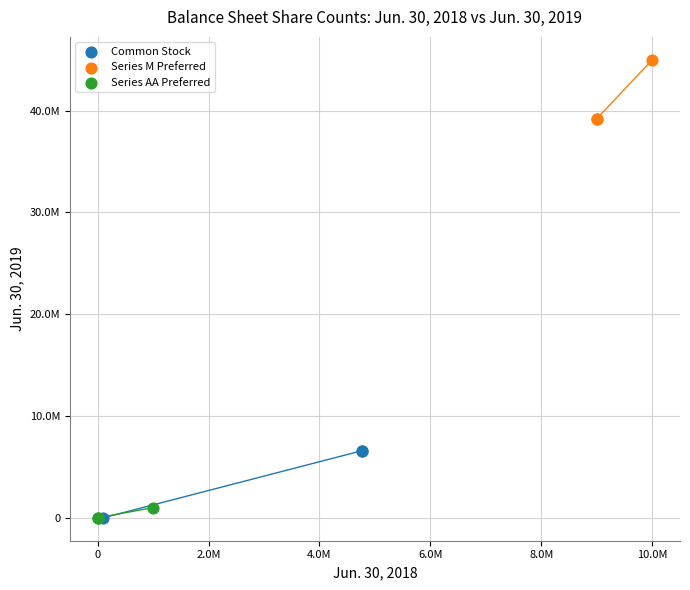

What are all the series names shown in the legend?

Common Stock, Series M Preferred, Series AA Preferred